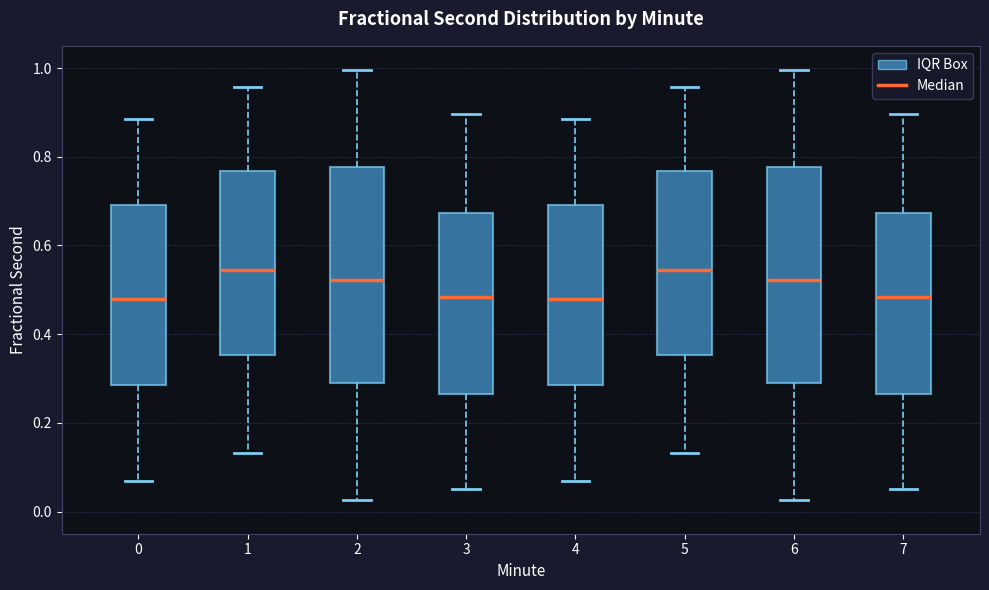

Reading left to right, read every box against the y-axis: the position of its median line, the range the box covers, and the ends of its whiskers. The values are not printed on the chart, so give them approximately, as read against the axis.

0: median 0.48, box 0.28 to 0.70, whiskers 0.06 to 0.88
1: median 0.54, box 0.36 to 0.76, whiskers 0.14 to 0.96
2: median 0.52, box 0.28 to 0.78, whiskers 0.02 to 1.00
3: median 0.48, box 0.26 to 0.68, whiskers 0.06 to 0.90
4: median 0.48, box 0.28 to 0.70, whiskers 0.06 to 0.88
5: median 0.54, box 0.36 to 0.76, whiskers 0.14 to 0.96
6: median 0.52, box 0.28 to 0.78, whiskers 0.02 to 1.00
7: median 0.48, box 0.26 to 0.68, whiskers 0.06 to 0.90